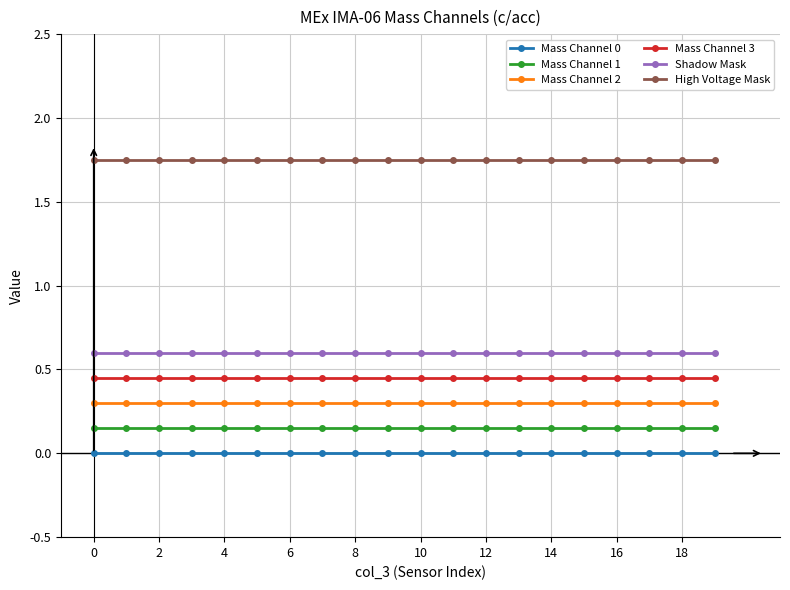

Which series has the largest total across all categories?

High Voltage Mask